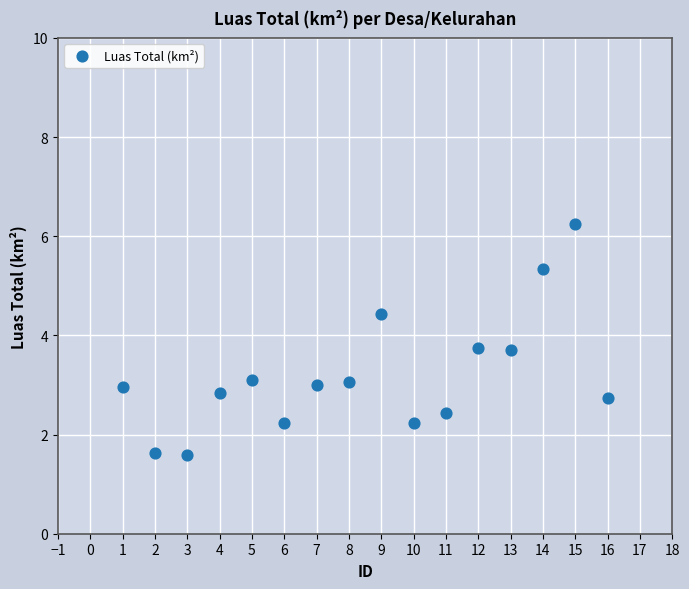

What is the range of Y values (max minus min)?

4.7